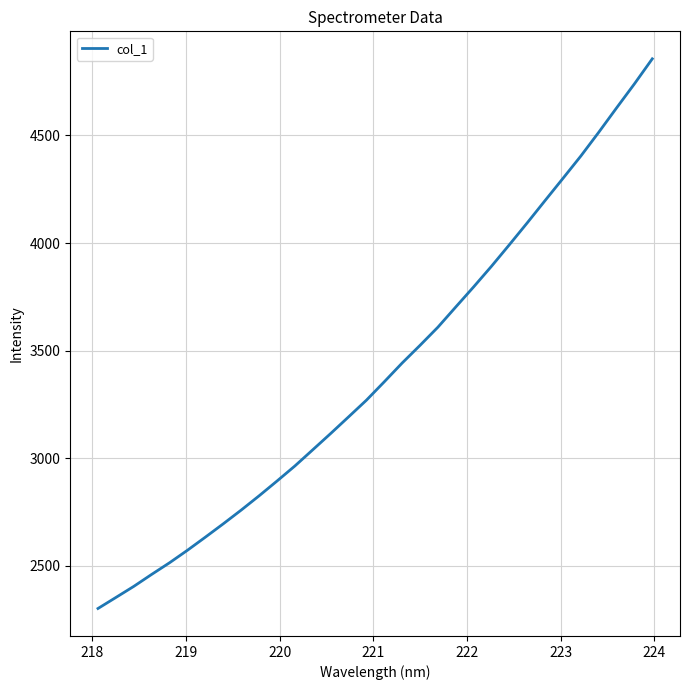

What is the maximum value shown in the chart?

4856.2